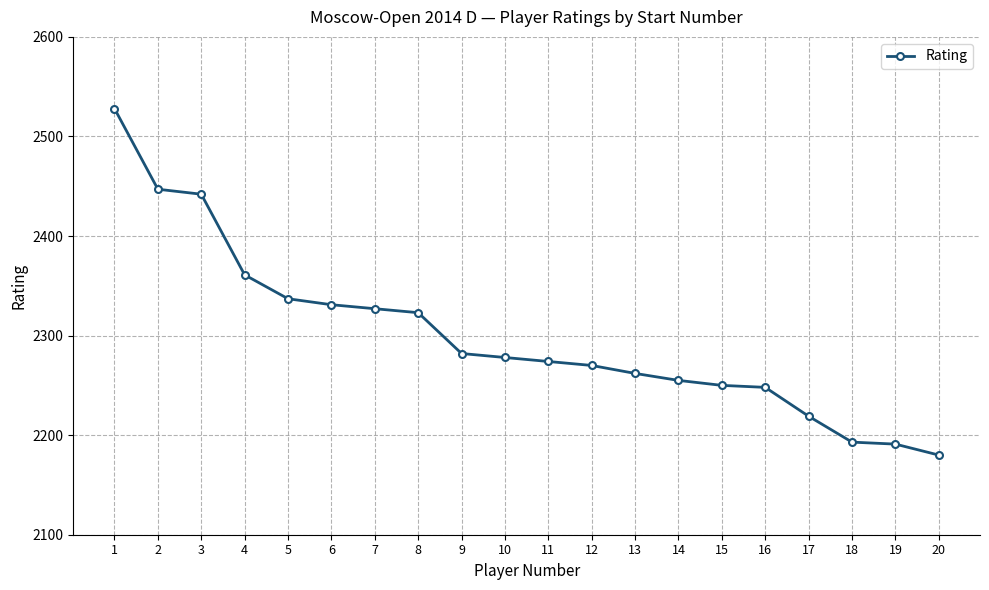

Does the chart have visible grid lines?

Yes